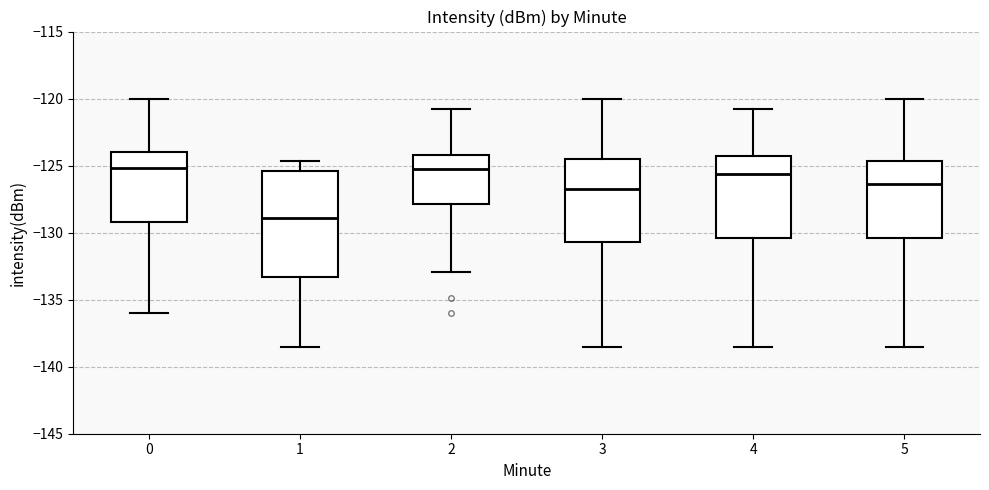

Reading left to right, transcribe this box plot: for each box, give where its median line is, the range the box spans, and where its two whiskers end, as read against the y-axis. The values are not printed on the chart, so give them approximately, as read against the axis.

0: median -125.0, box -129.0 to -124.0, whiskers -136.0 to -120.0
1: median -129.0, box -133.5 to -125.5, whiskers -138.5 to -124.5
2: median -125.0, box -128.0 to -124.0, whiskers -133.0 to -121.0
3: median -126.5, box -130.5 to -124.5, whiskers -138.5 to -120.0
4: median -125.5, box -130.5 to -124.5, whiskers -138.5 to -121.0
5: median -126.5, box -130.5 to -124.5, whiskers -138.5 to -120.0